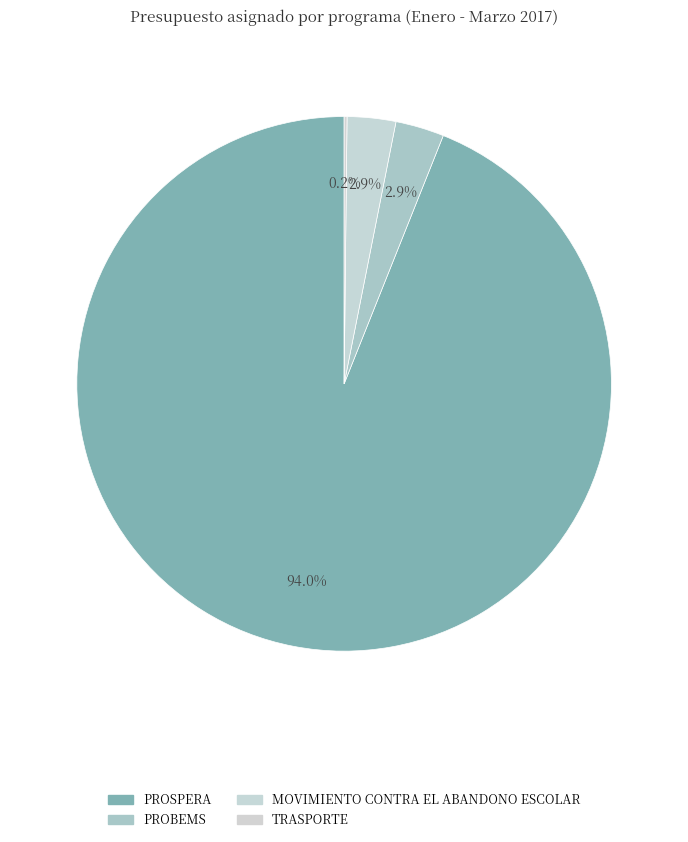

To the nearest percent, what is the combined percentage of TRASPORTE and PROBEMS?

3%